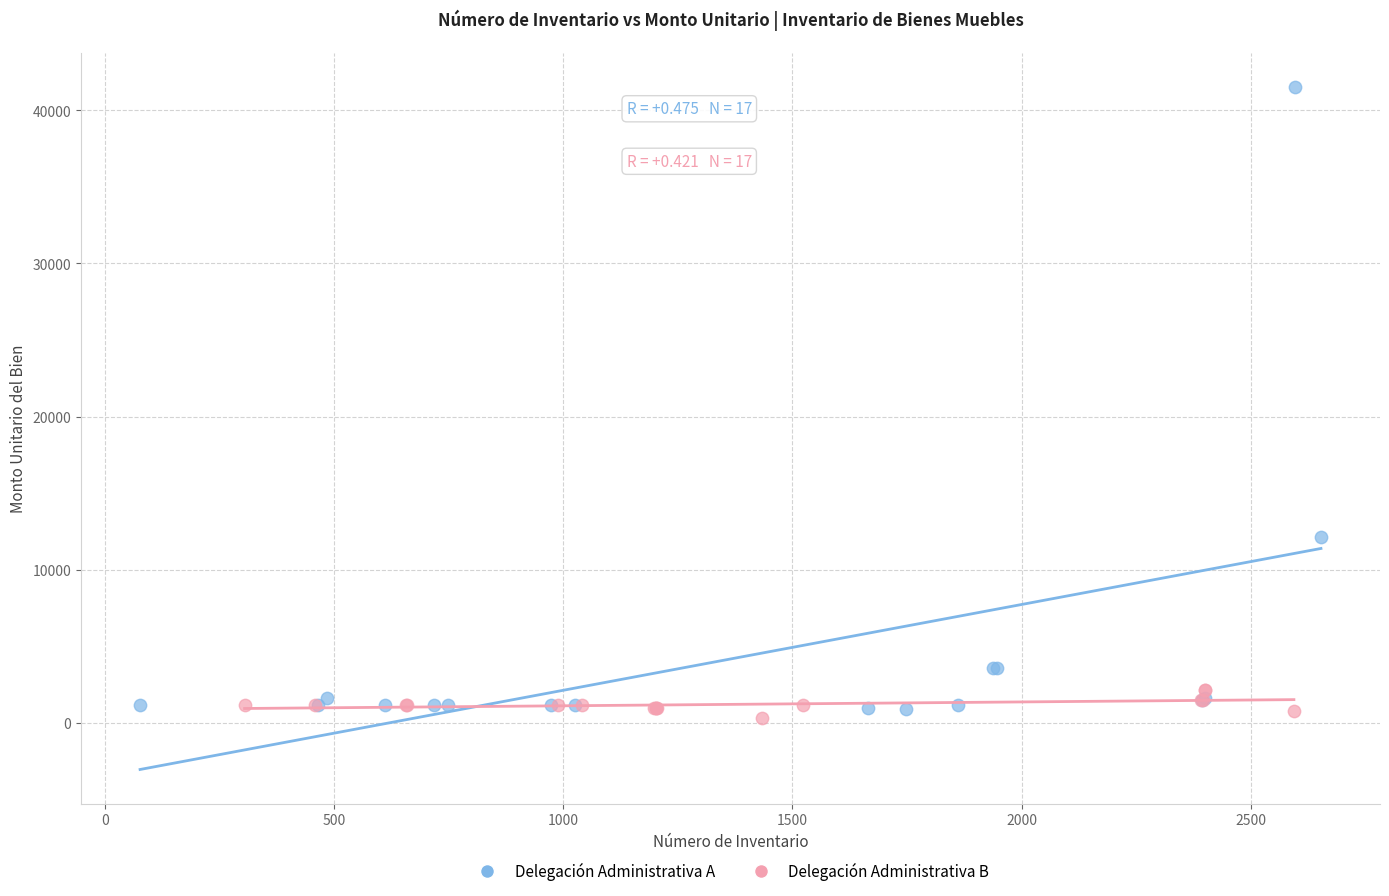

Which series has the largest Y range (max minus min)?

Delegación Administrativa A